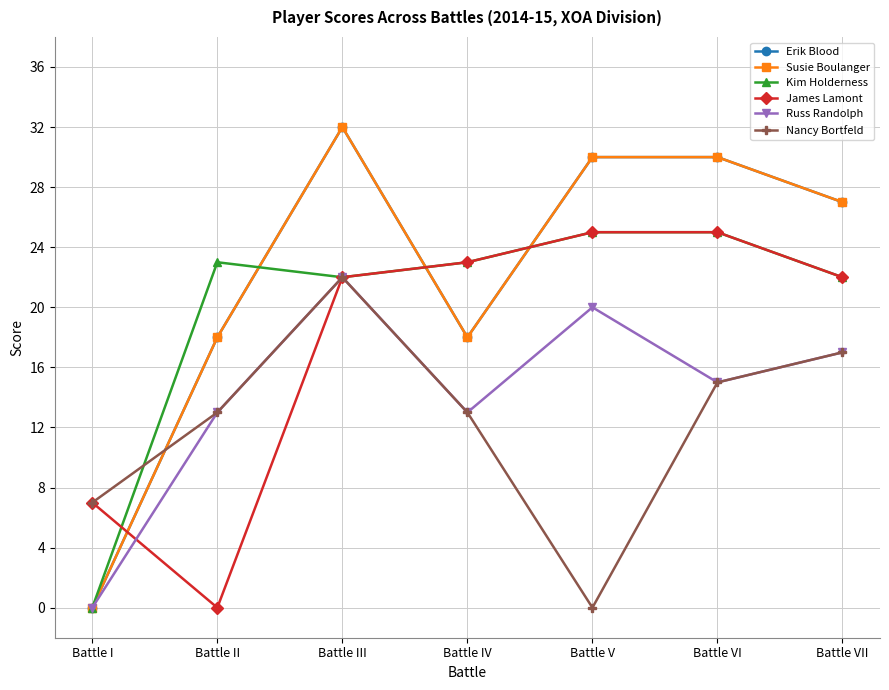

How many times do James Lamont and Susie Boulanger cross each other?

3